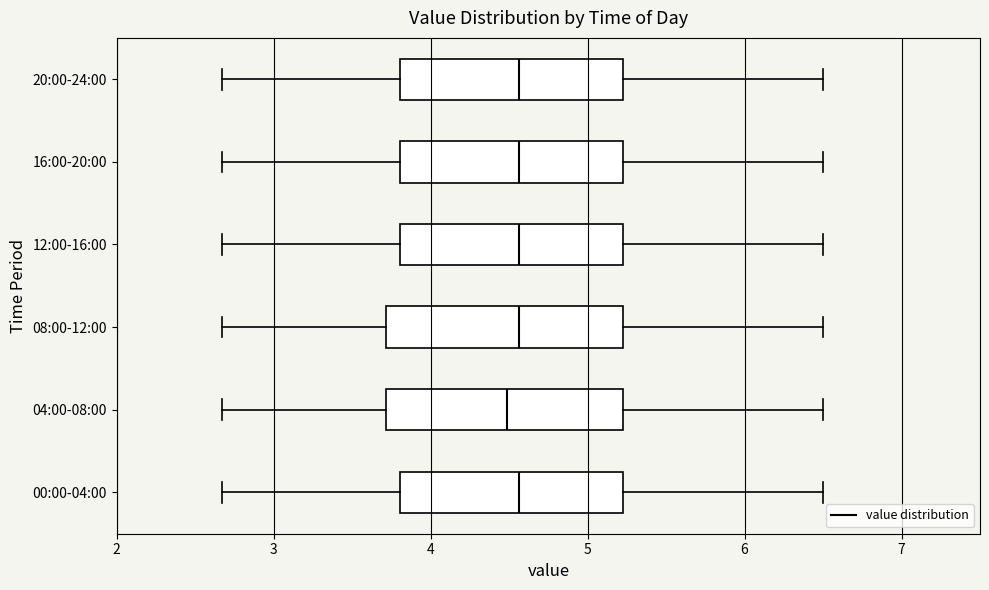

Where does the left whisker of the box for 12:00-16:00 end on the x-axis? The values are not printed on the chart, so give them approximately, as read against the axis.

2.7